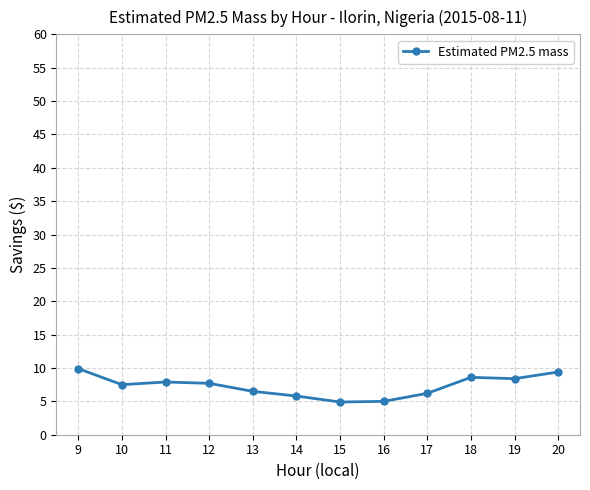

Is it true that the value at 16 is 8.6?

False